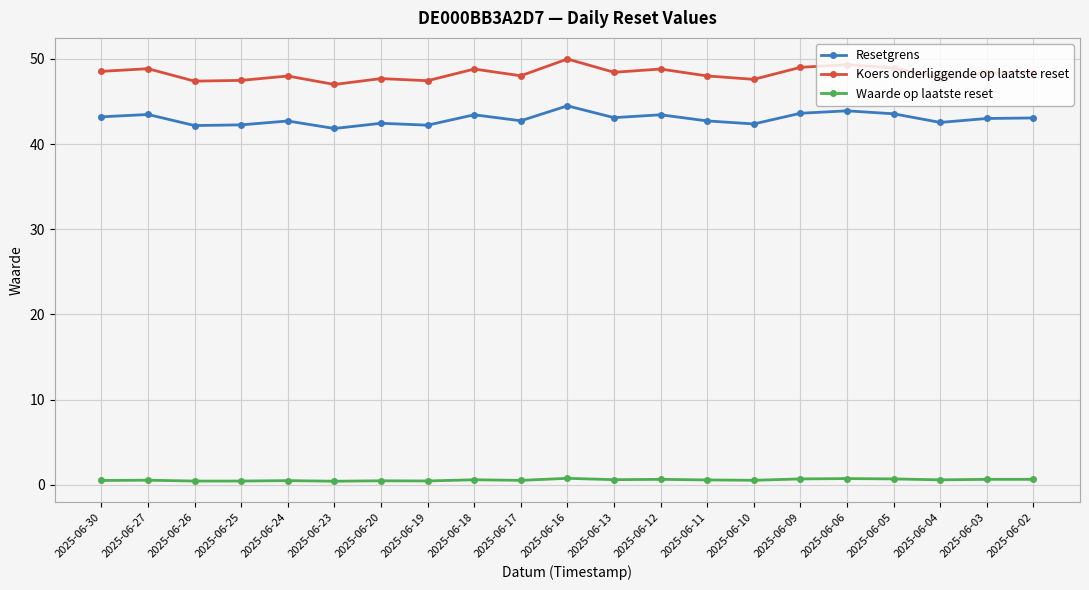

What is the sum of the Resetgrens values at 2025-06-03 and 2025-06-17?

85.8